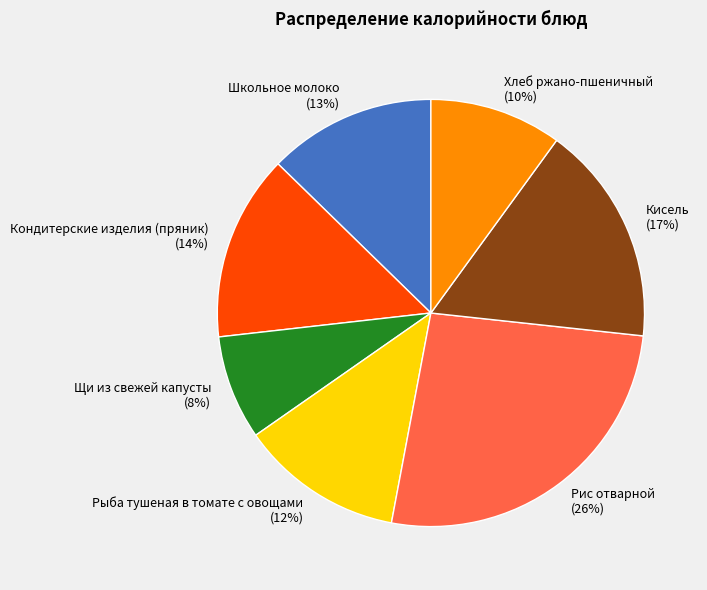

Is Щи из свежей капусты the majority of the pie?

No